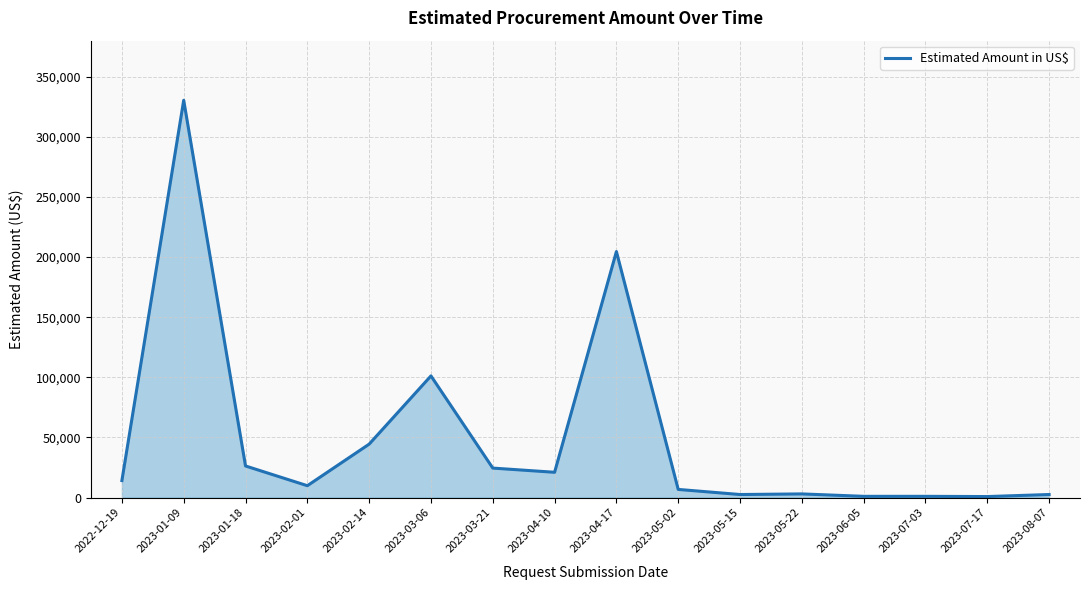

What position from the left is 2023-03-06?

6